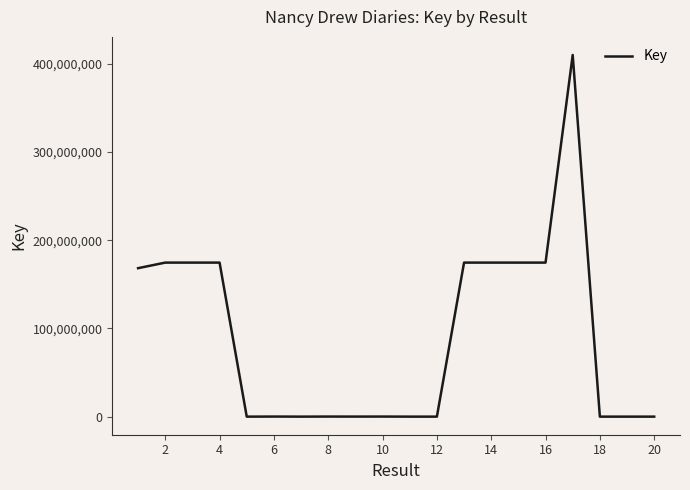

What is the greatest value displayed?

410151538